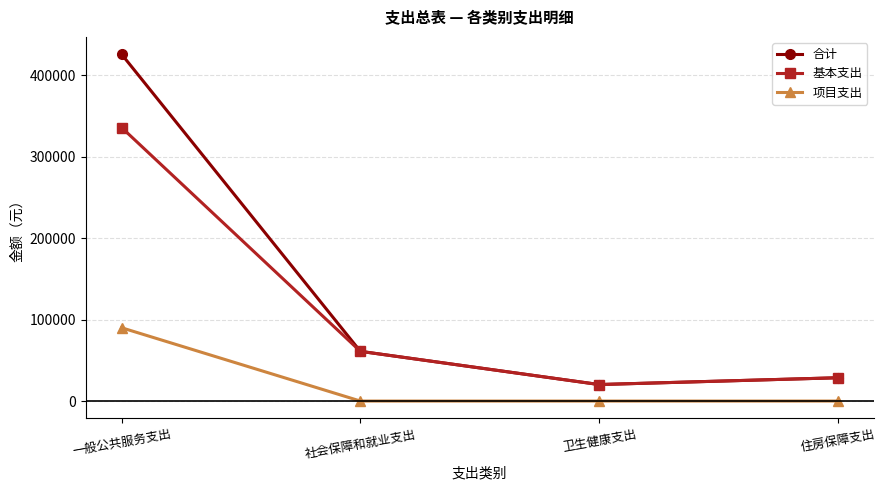

At which label does 基本支出 first exceed 61045?

一般公共服务支出